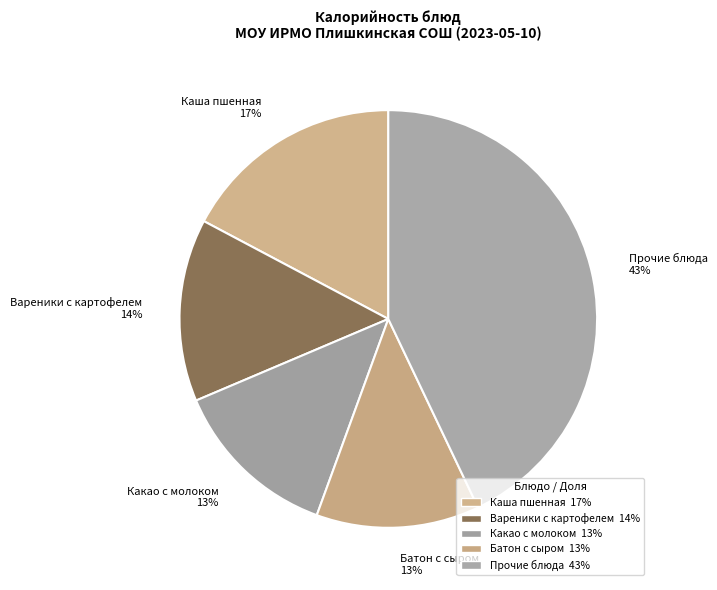

Is there any slice that represents more than half of the pie?

No